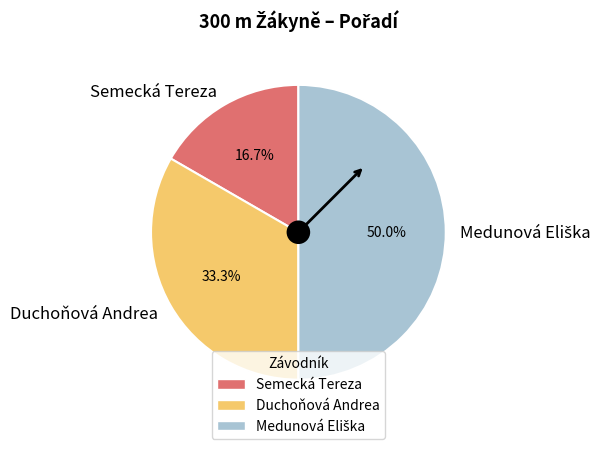

To the nearest percent, what is the difference between the largest and smallest slice percentages?

33%